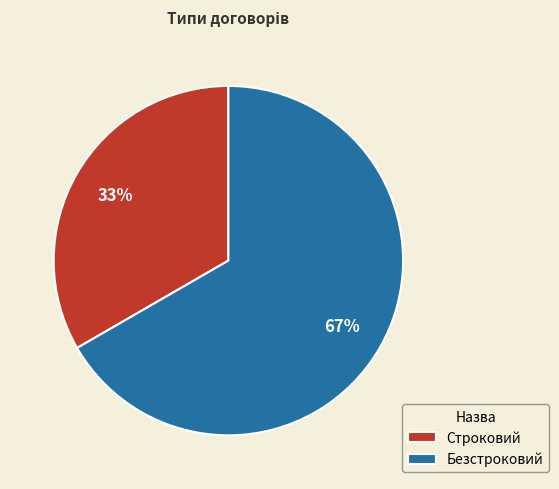

Is Строковий the majority of the pie?

No